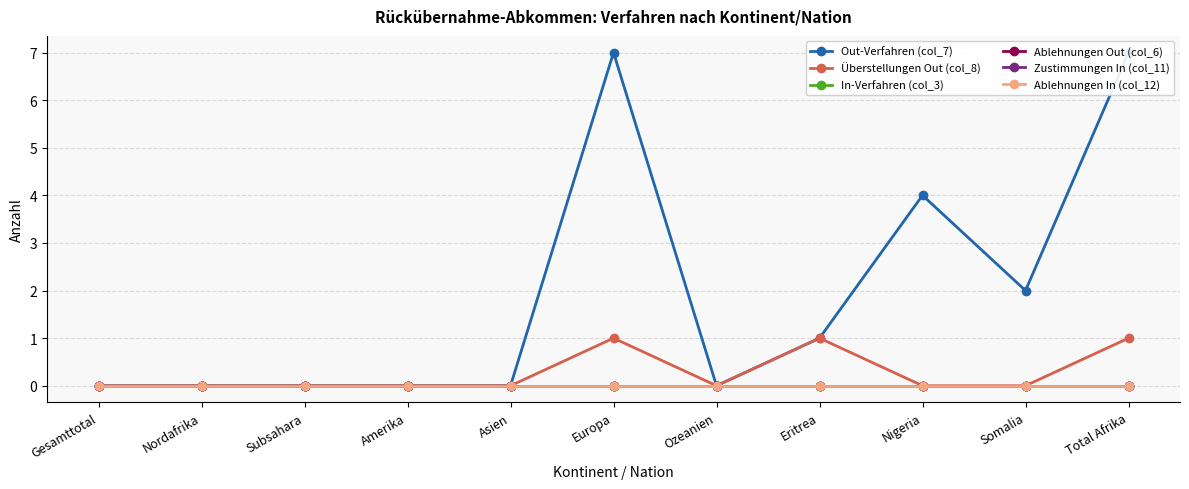

Where is Ablehnungen Out (col_6) nearest to the value 0?

Gesamttotal